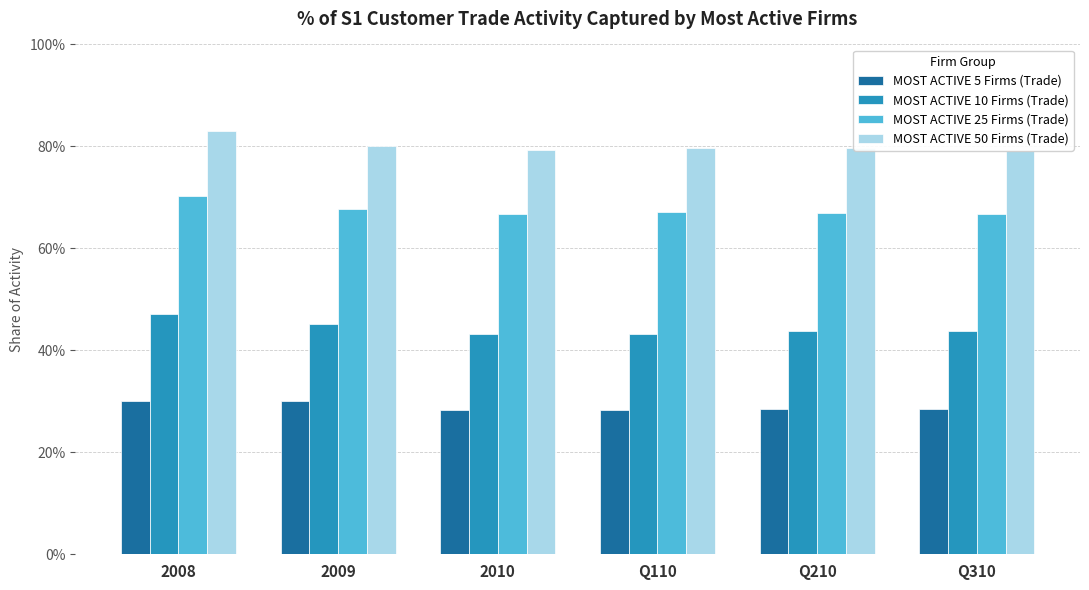

True or false: MOST ACTIVE 50 Firms (Trade) has a value of 0.2 at Q110.

False